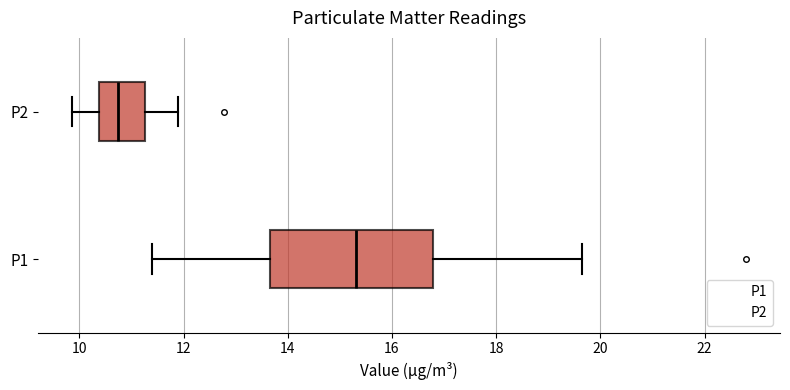

Which box is the widest, from its left edge to its right edge?

P1